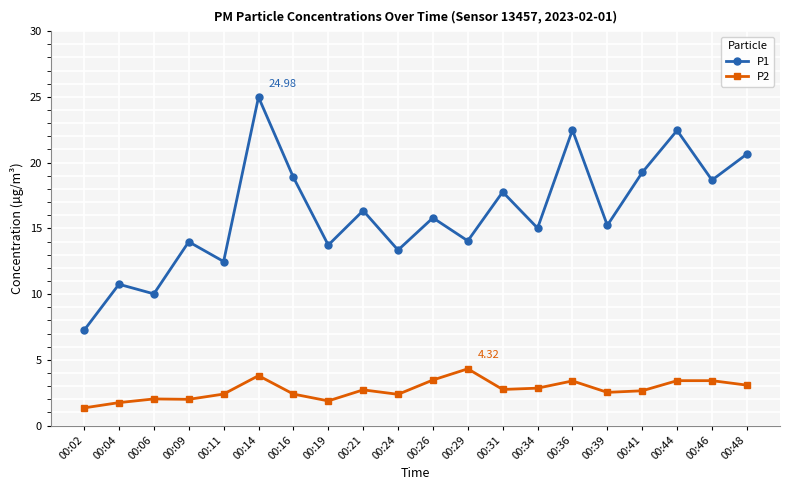

True or false: P2 has more than 2 points higher than both neighbors.

True